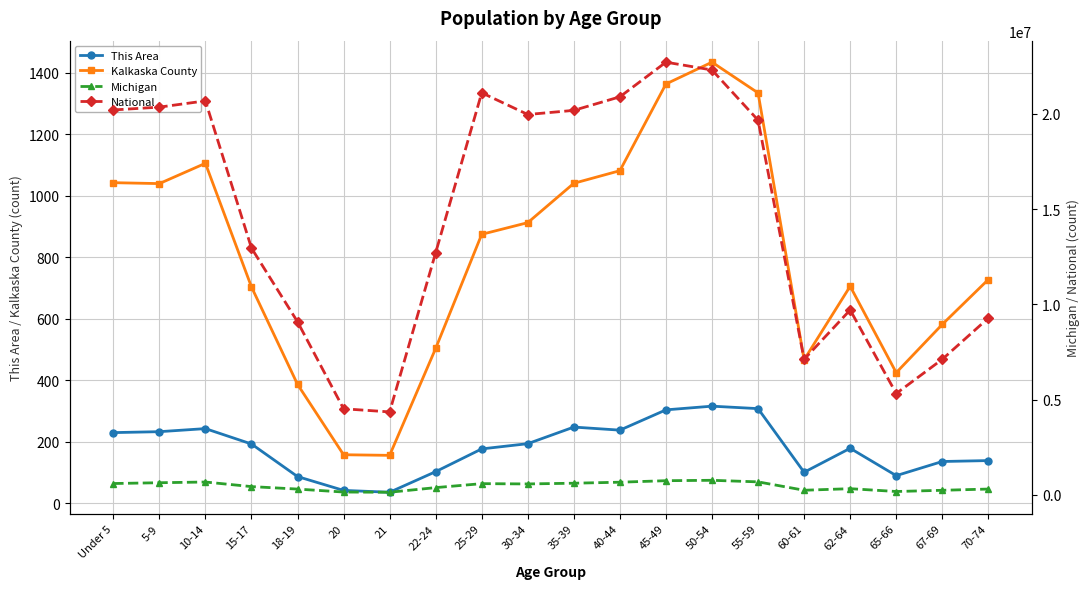

What are all the series names shown in the legend?

This Area, Kalkaska County, Michigan, National